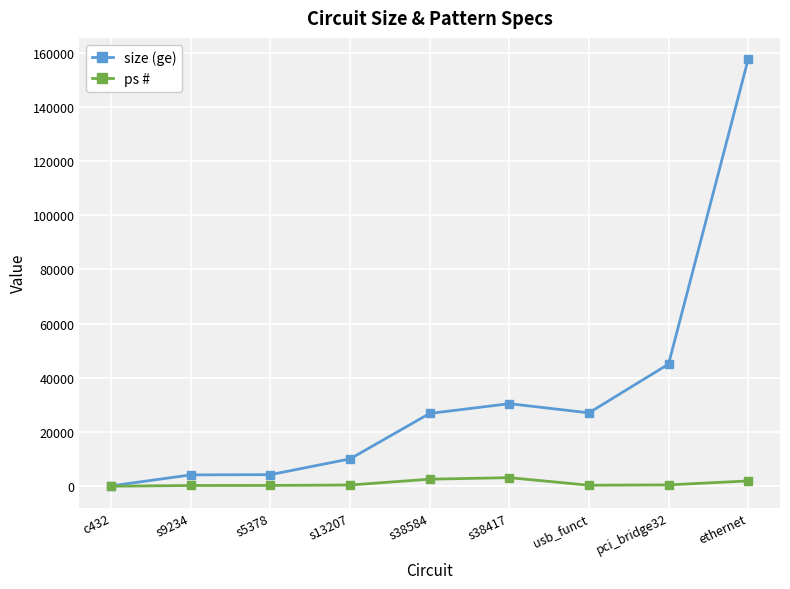

What is the label of the 5th point from the left?

s38584